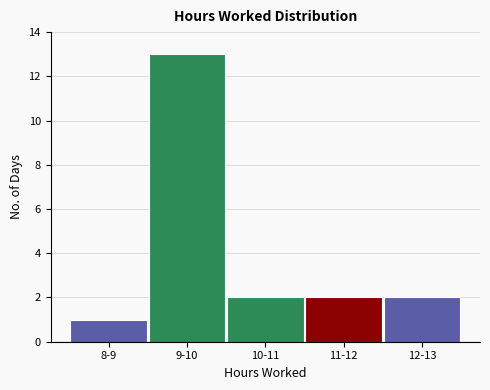

Reading right to left, extract all data points from this chart.

2	2	2	13	1